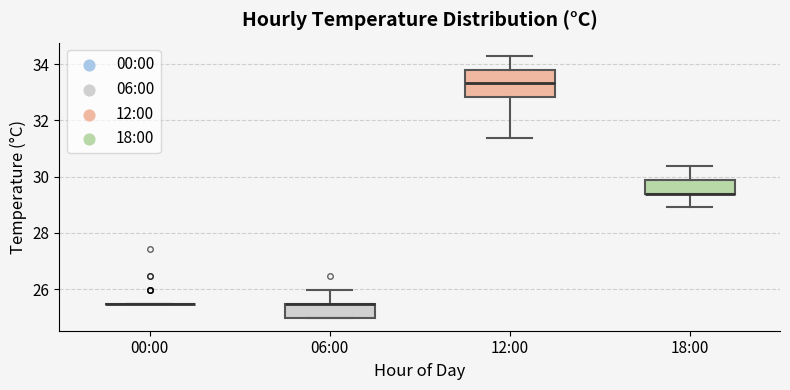

Comparing the boxes themselves (not the whiskers), which one is the tallest?

12:00